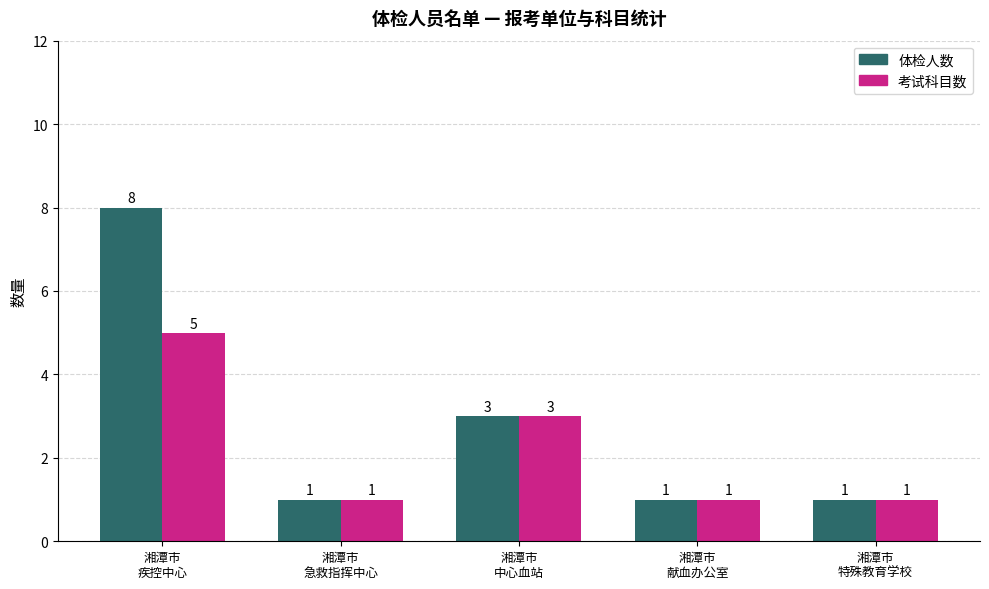

List the series in order of their overall mean, lowest first.

考试科目数, 体检人数